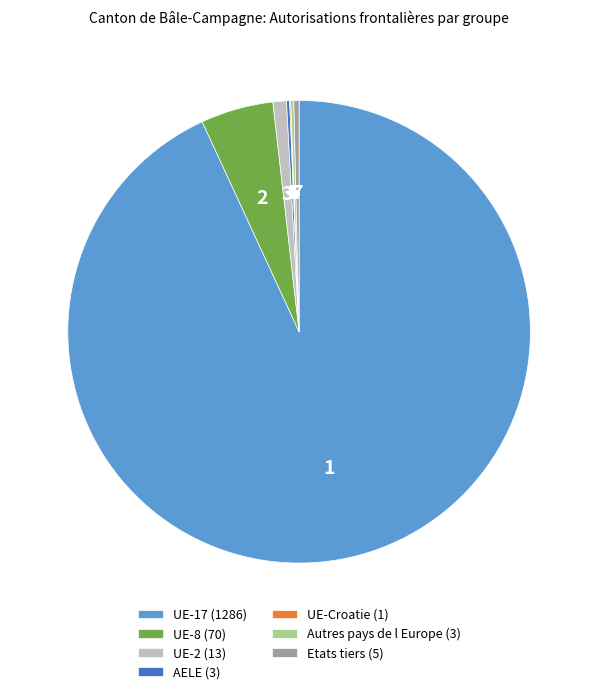

The UE-17 (1286) slice represents 98% of the pie. True or false?

False